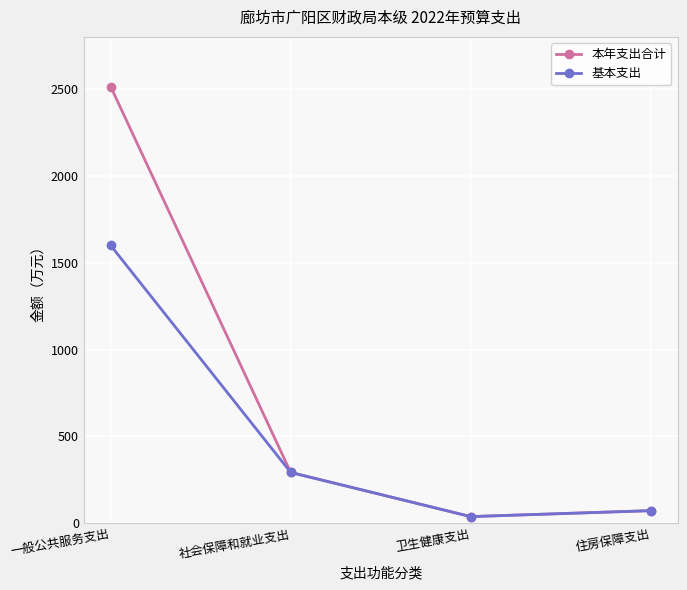

At which label does 本年支出合计 reach its minimum?

卫生健康支出